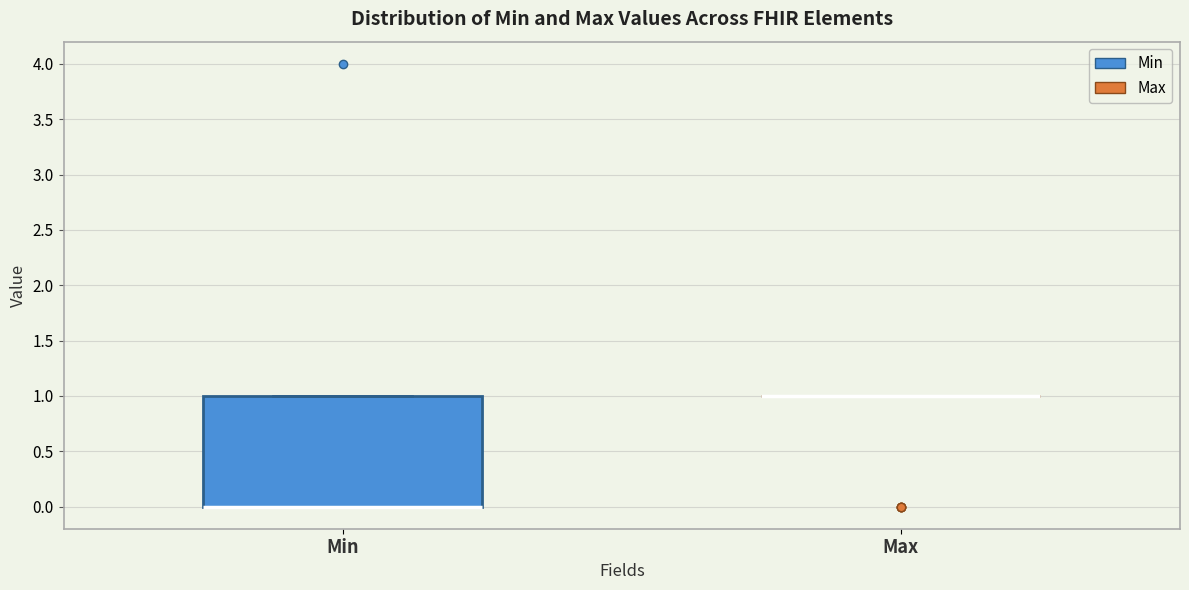

Which box is the tallest, from its lower edge to its upper edge?

Min